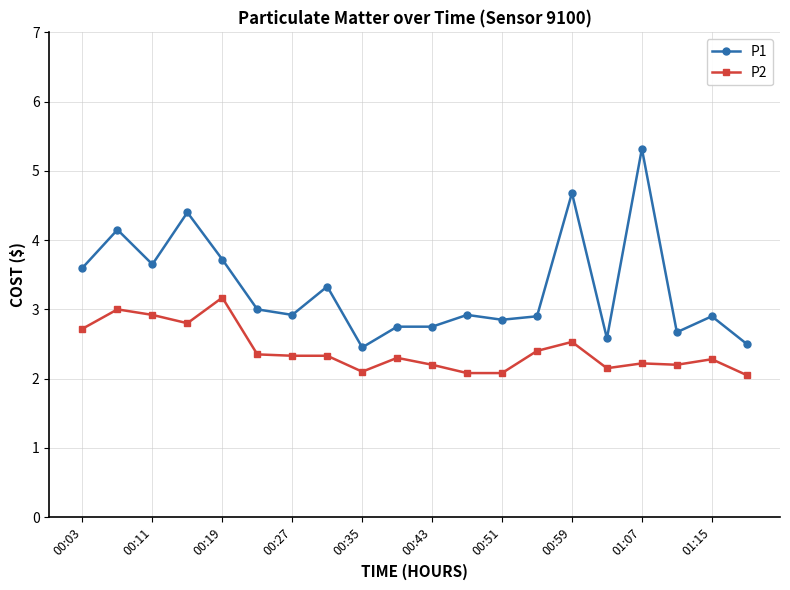

What is the difference between the second highest and minimum values in the P1 series?

2.2